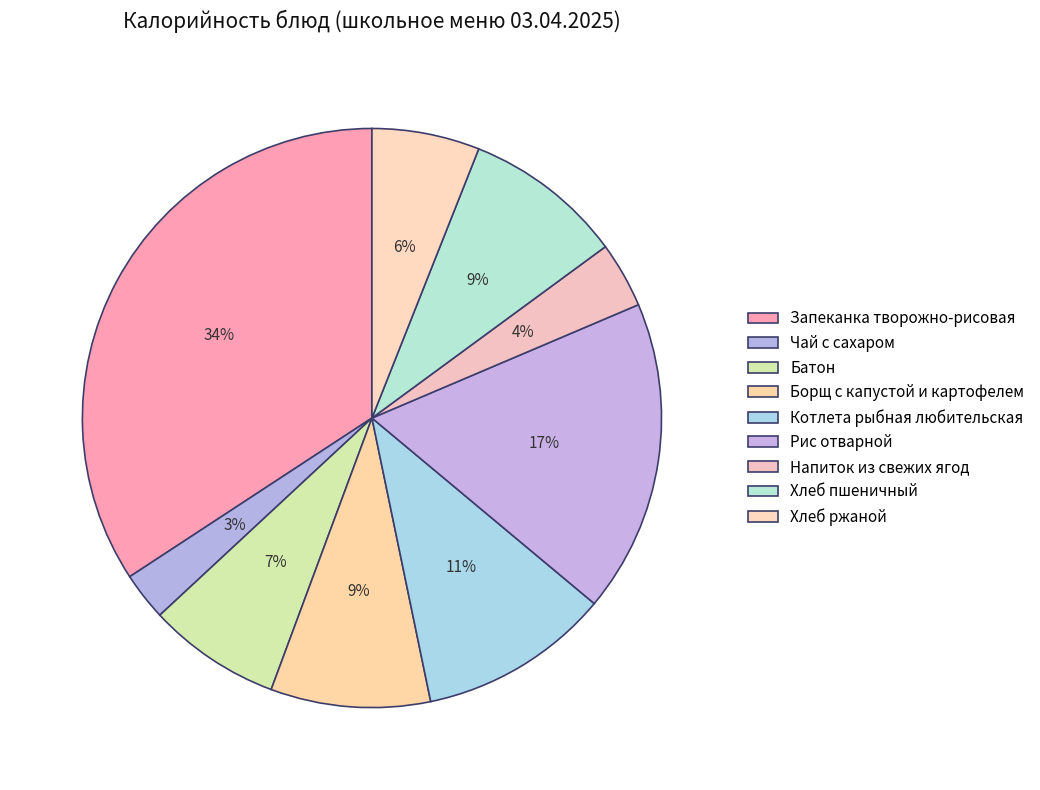

Which slice is the largest?

Запеканка творожно-рисовая